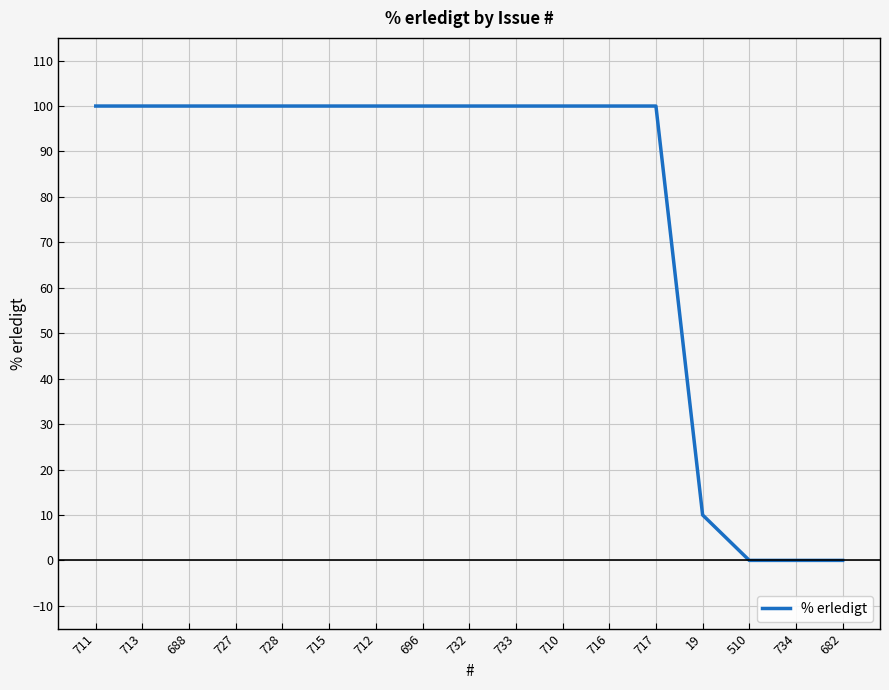

At which label is the value closest to 50?

19